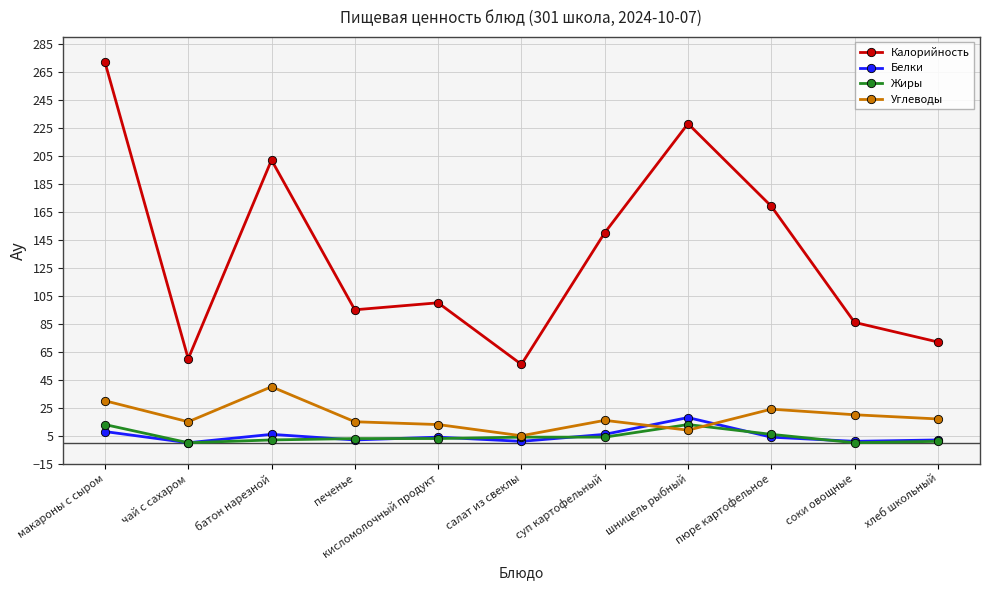

What value does the Жиры series have at печенье?

3